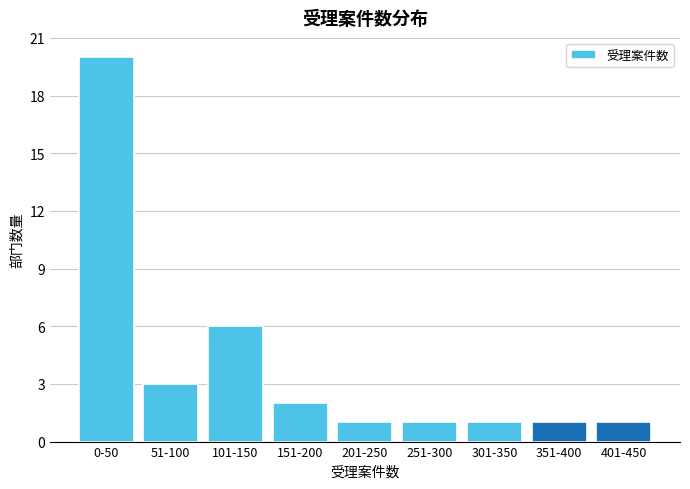

Reading right to left, extract all data points from this chart.

1	1	1	1	1	2	6	3	20